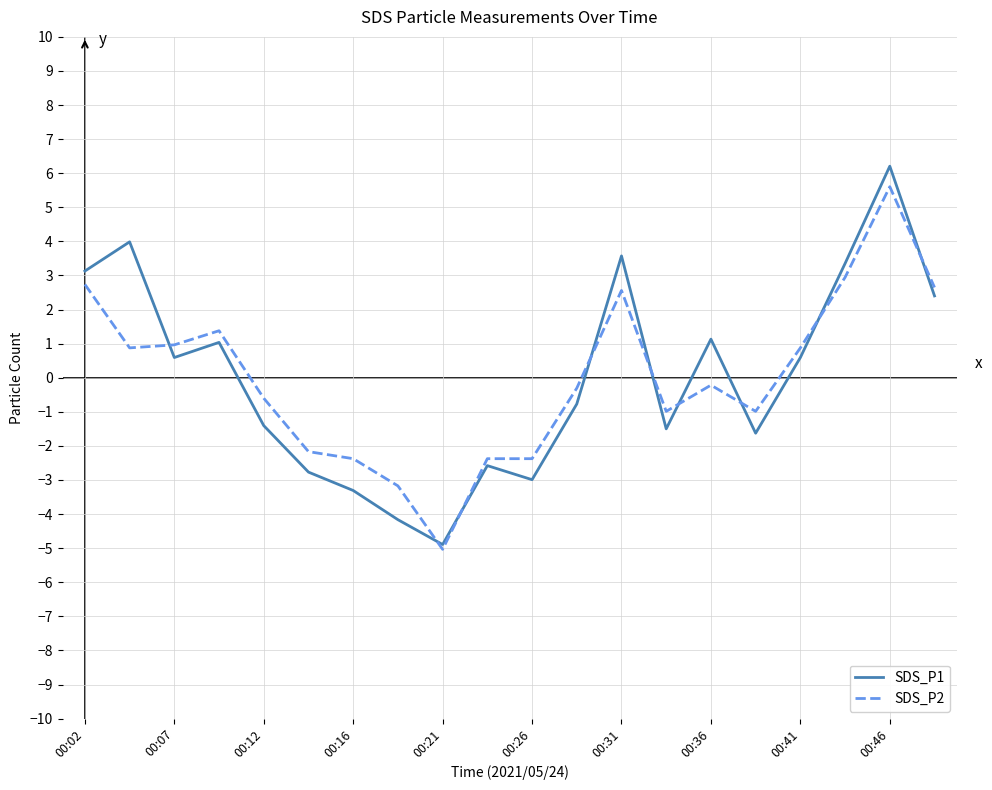

Which series has the largest range (max minus min)?

SDS_P1